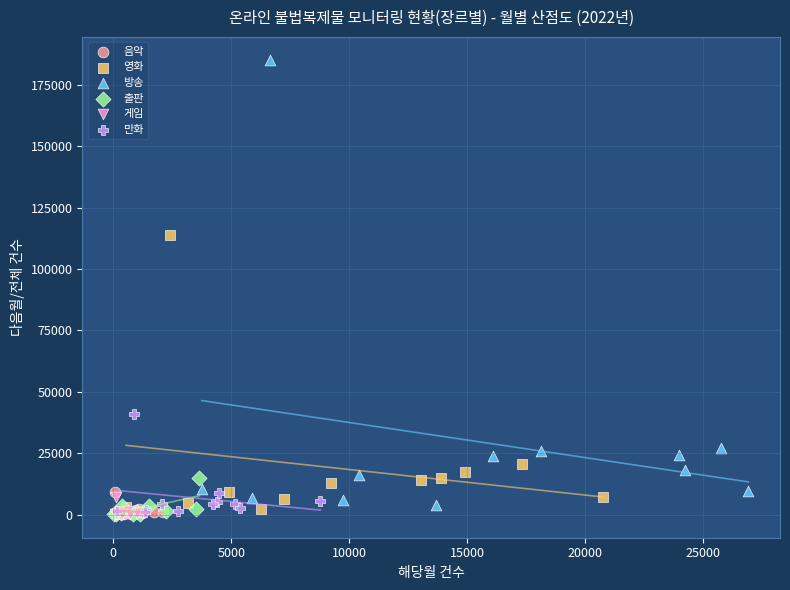

Which series contains the highest Y value?

방송